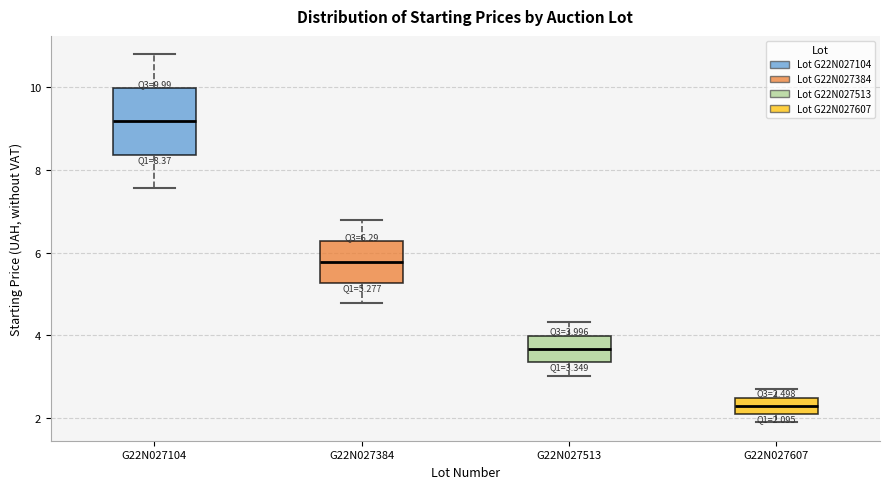

Which box's median line is the lowest?

G22N027607